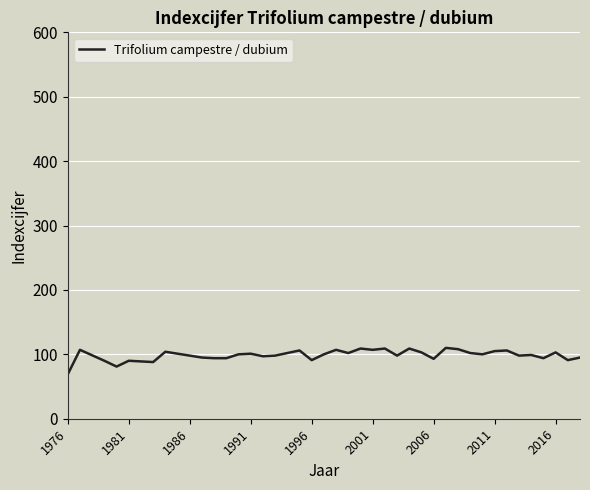

True or false: the data has more than 0 interior local peaks.

True